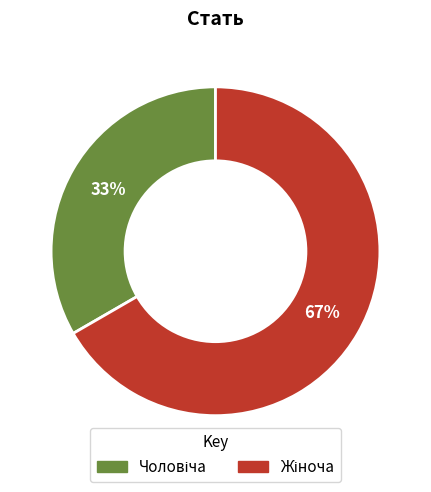

How many slices are in this pie chart?

2